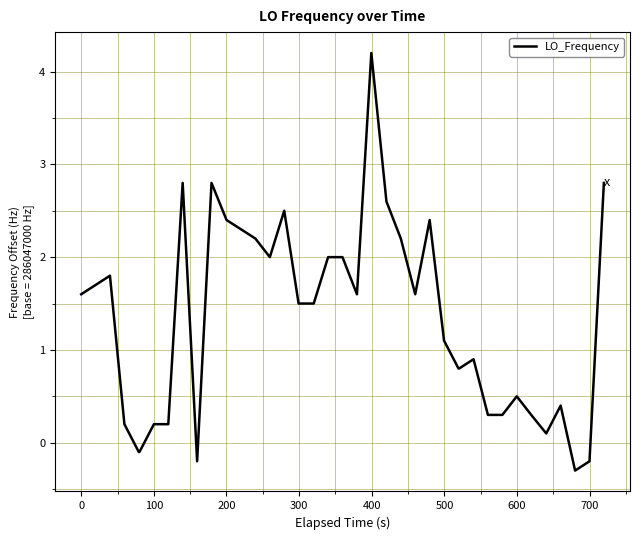

What is the difference between the maximum and minimum values?

4.5